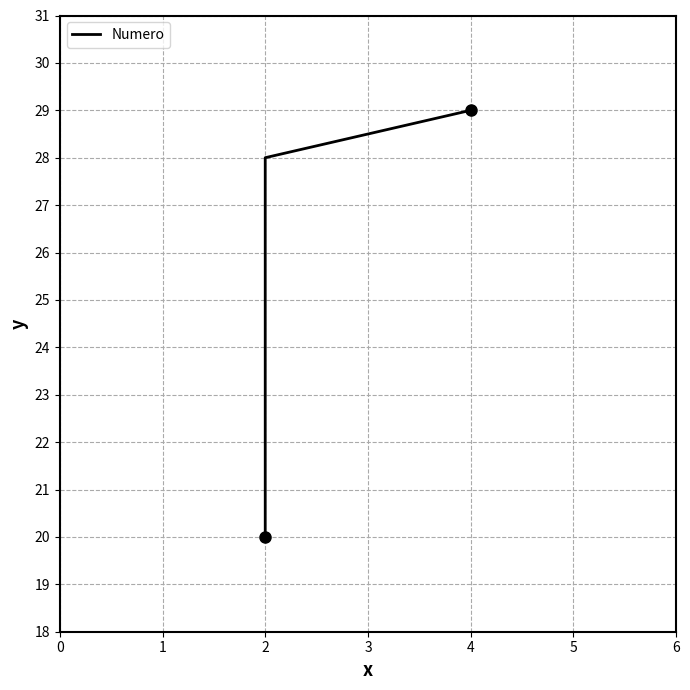

Between 4 and 2, which is larger?

4